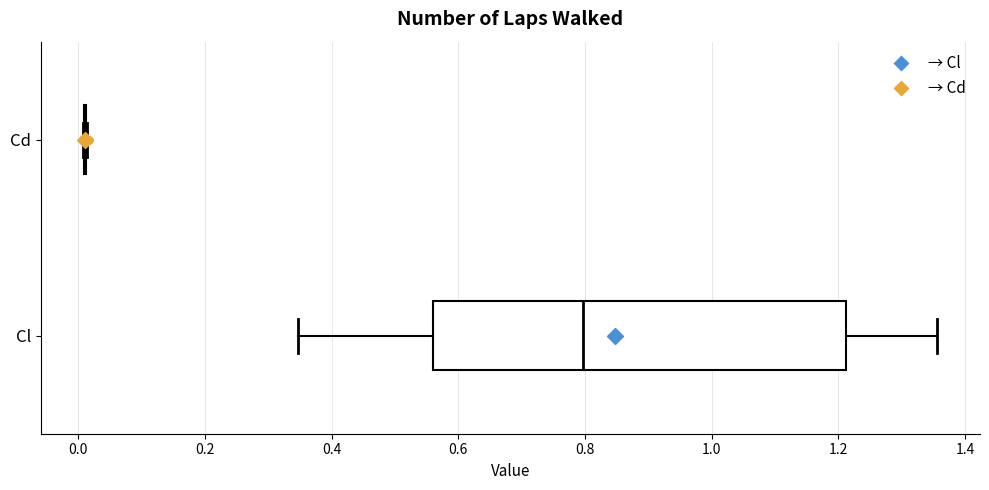

Comparing the boxes themselves (not the whiskers), which one is the widest?

Cl